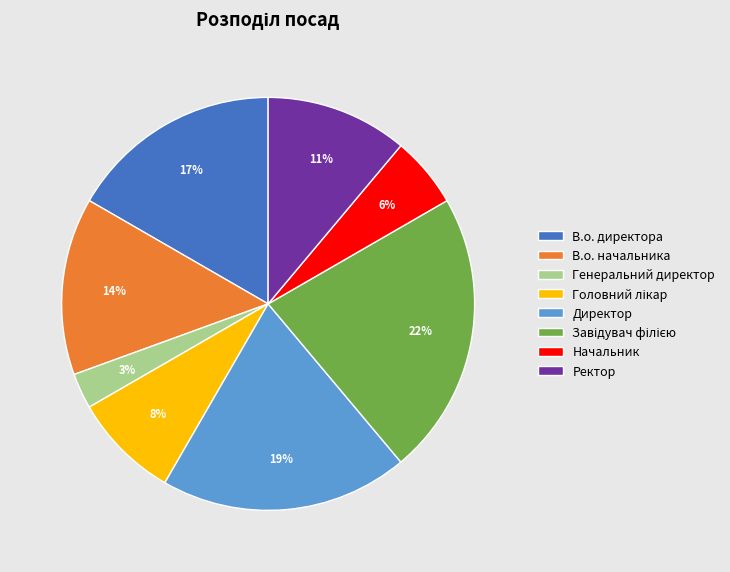

What is the smallest slice in the pie chart?

Генеральний директор